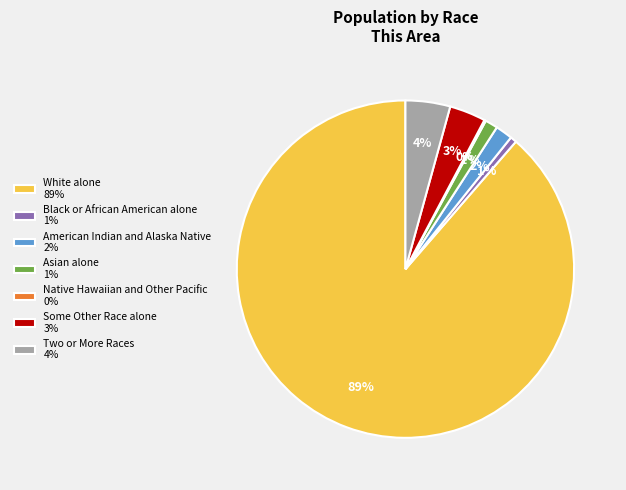

Which has a higher value, Some Other Race alone 3% or Two or More Races 4%?

Two or More Races 4%